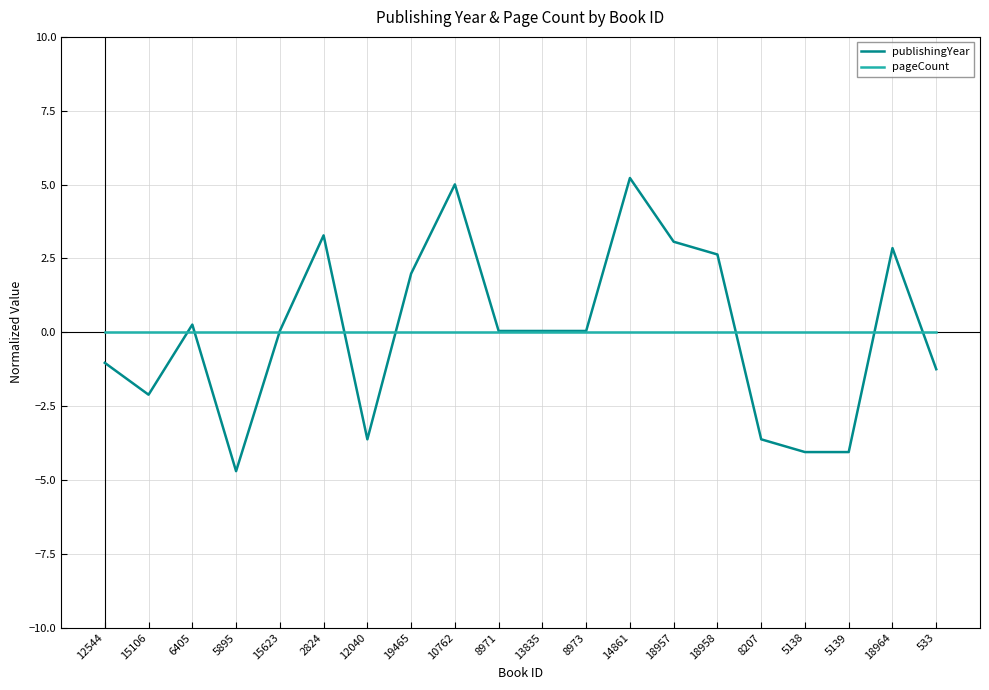

True or false: publishingYear has a value of -0.6 at 15106.

False